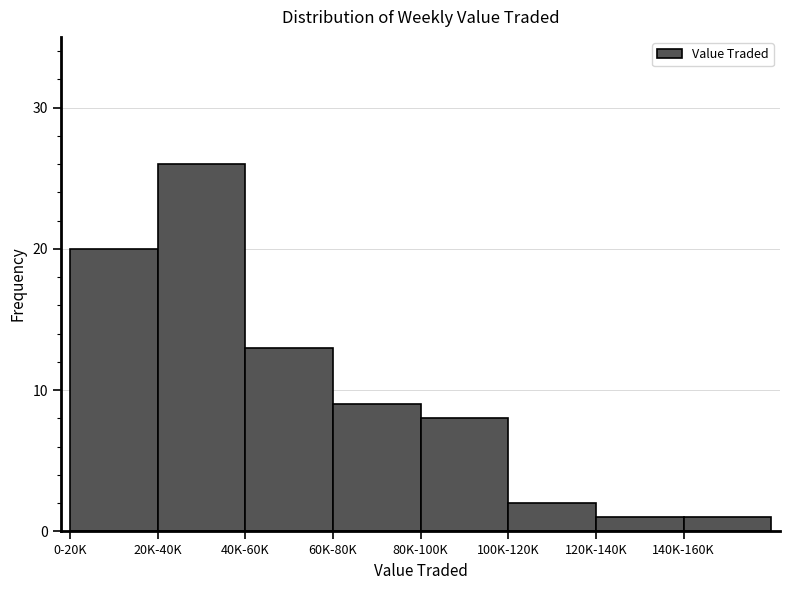

Reading left to right, transcribe all the data shown in this chart.

20	26	13	9	8	2	1	1